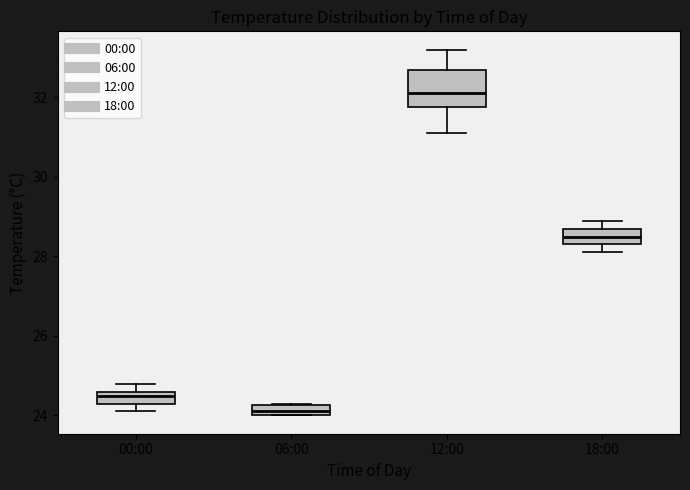

Comparing the boxes themselves (not the whiskers), which one is the tallest?

12:00